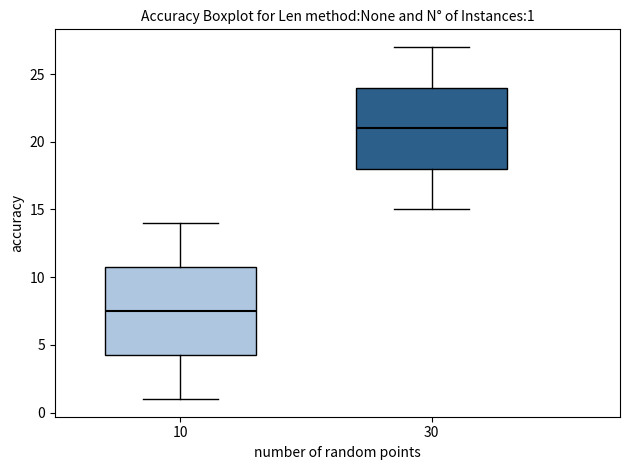

Comparing the boxes themselves (not the whiskers), which one is the tallest?

10